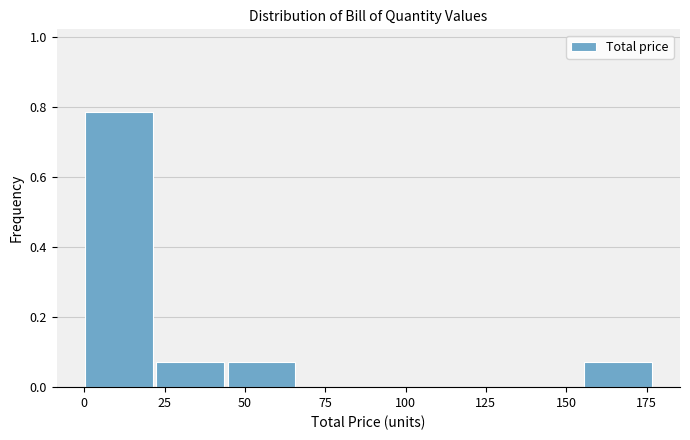

Reading left to right, transcribe this chart: for each bar, give the range it covers on the x-axis and its height. Neither the bar edges nor the heights are printed on the chart, so give them approximately, as read against the axes.

0 to 20: 0.78
20 to 45: 0.08
45 to 65: 0.08
65 to 90: 0
90 to 110: 0
110 to 135: 0
135 to 155: 0
155 to 180: 0.08